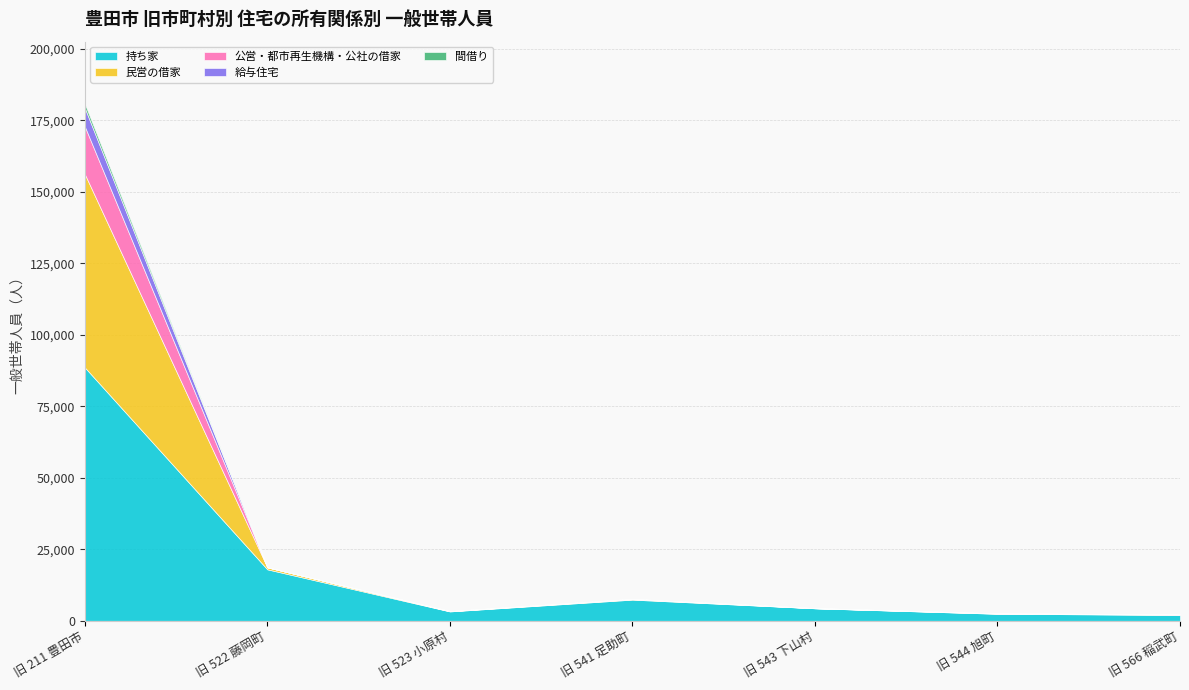

Does the chart have visible grid lines?

Yes